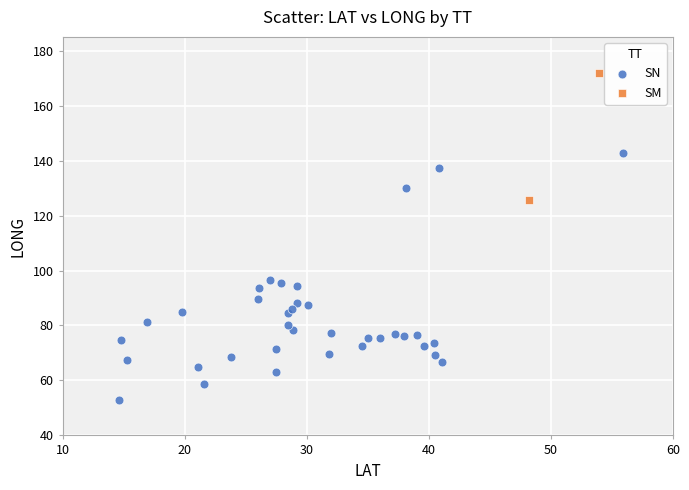

What are all the series names shown in the legend?

SN, SM